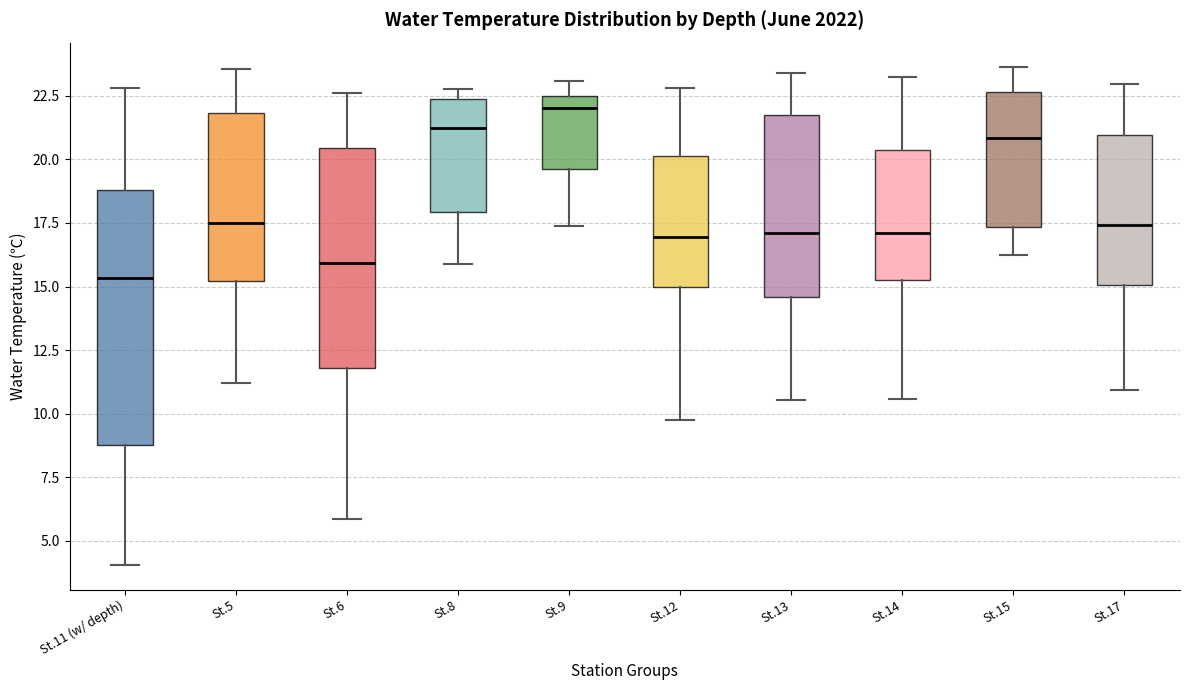

Comparing the boxes themselves (not the whiskers), which one is the tallest?

St.11 (w/ depth)